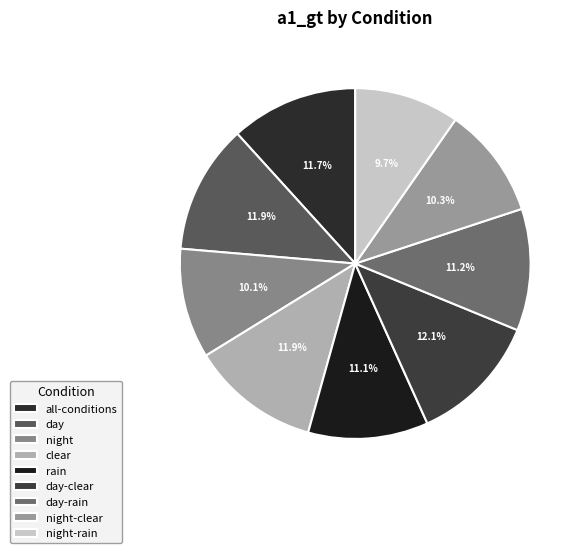

To the nearest percent, what percentage of the pie is day?

12%